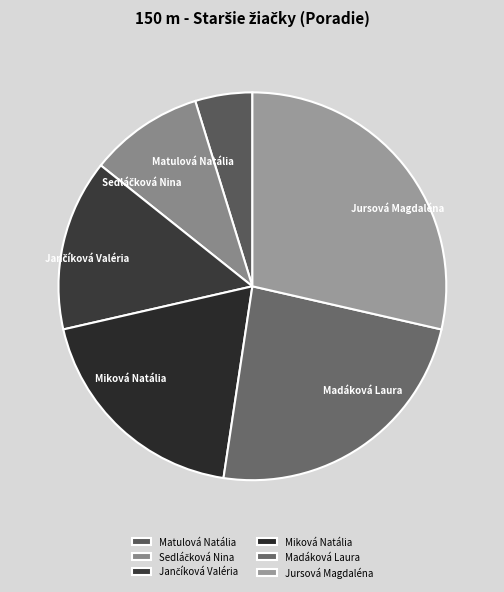

Is there any slice that represents more than half of the pie?

No